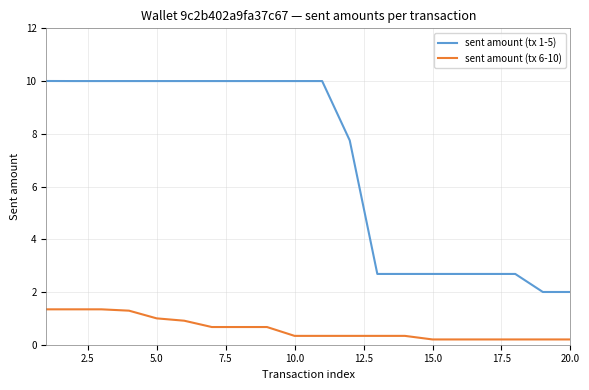

True or false: sent amount (tx 1-5) and sent amount (tx 6-10) cross at least once.

False